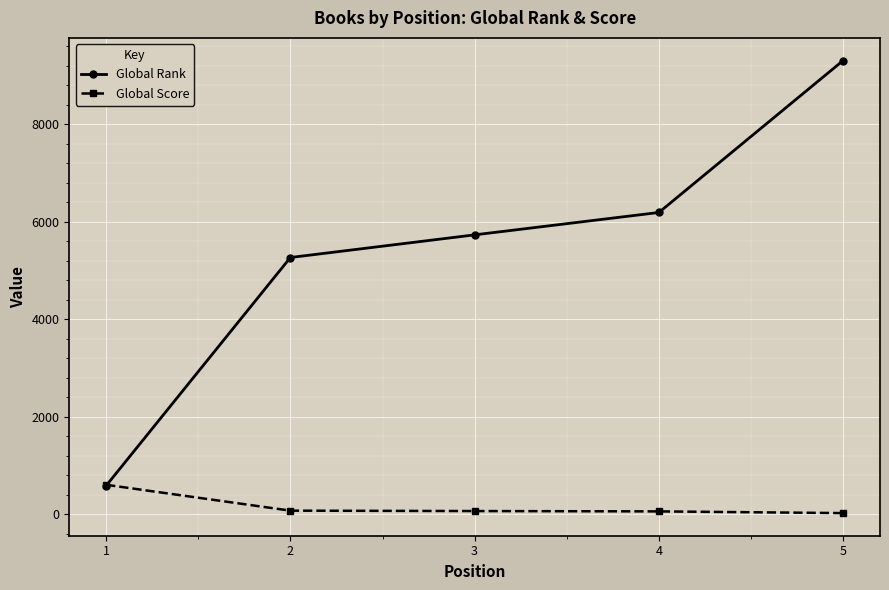

What is the value of the Global Score point at the 4th from the left?

63